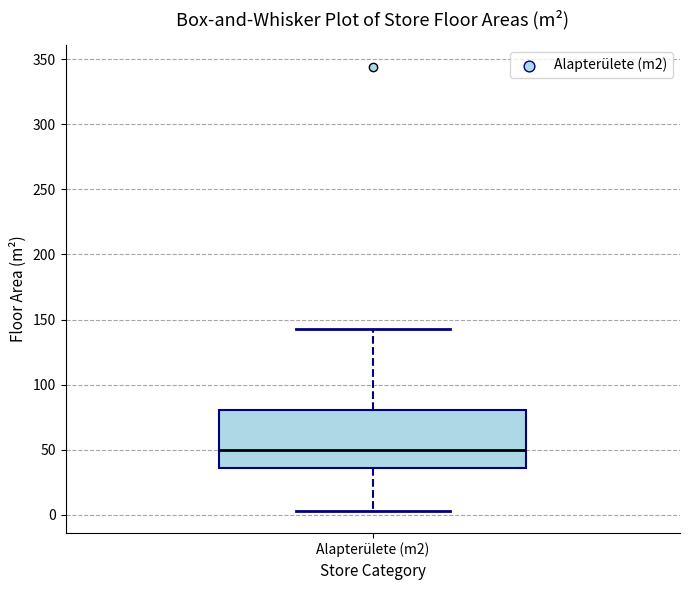

Read this box plot against the y-axis: the position of the median line, the range covered by the box, and the ends of both whiskers. The values are not printed on the chart, so give them approximately, as read against the axis.

median 50, box 35 to 80, whiskers 5 to 145